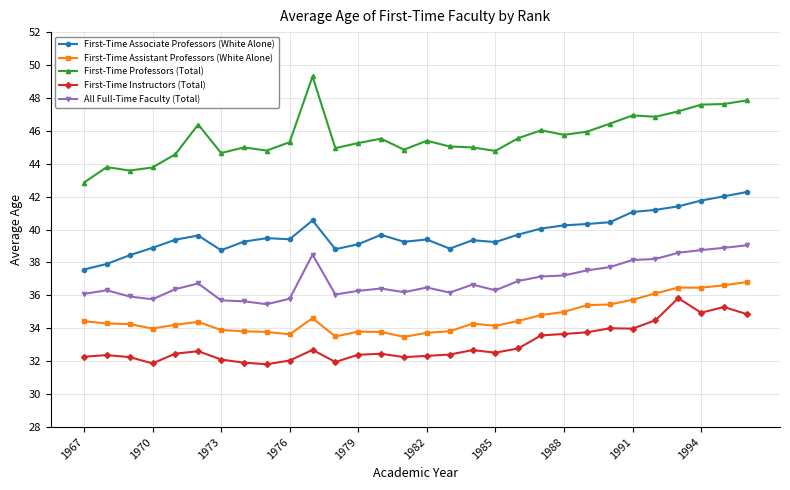

True or false: All Full-Time Faculty (Total) has more than 1 points higher than both neighbors.

True